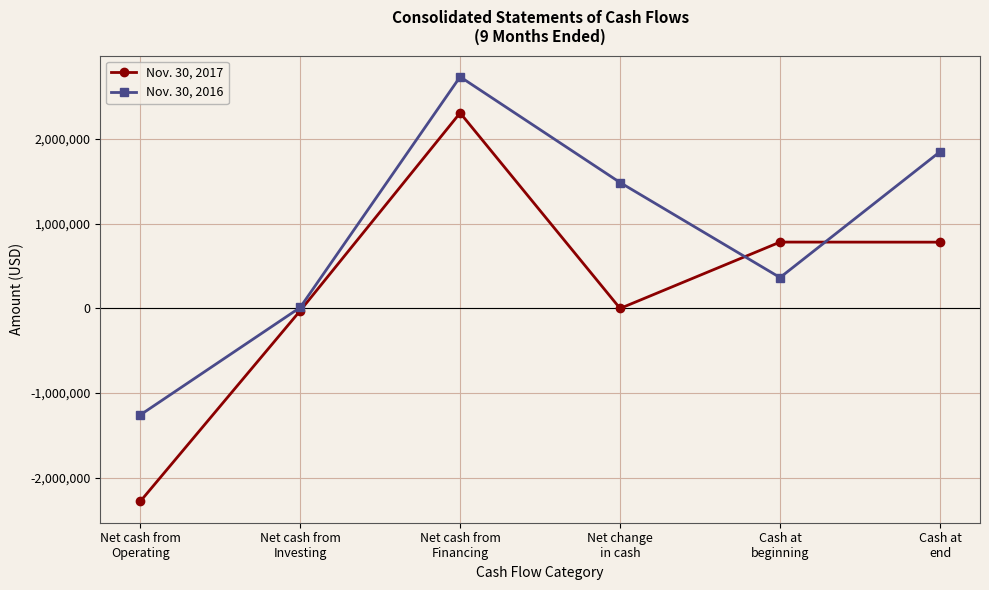

True or false: Nov. 30, 2016 has more than 0 points higher than both neighbors.

True